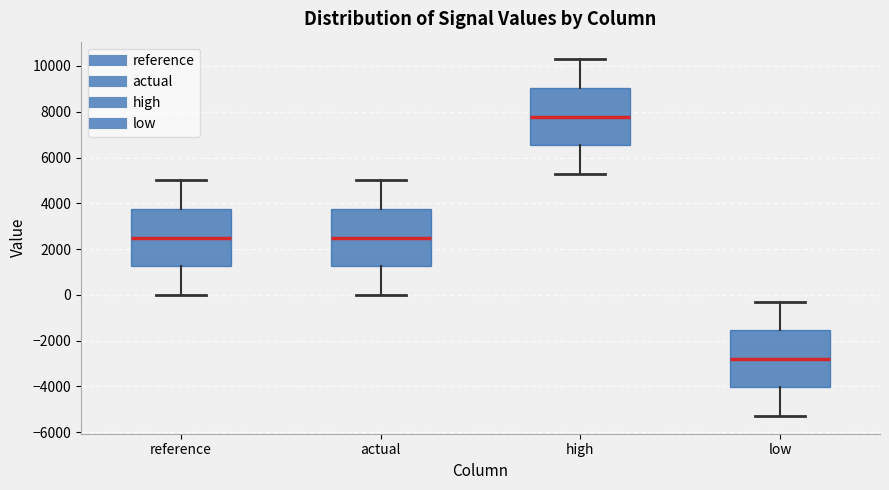

Reading left to right, read every box against the y-axis: the position of its median line, the range the box covers, and the ends of its whiskers. The values are not printed on the chart, so give them approximately, as read against the axis.

reference: median 2400, box 1200 to 3800, whiskers 0 to 5000
actual: median 2400, box 1200 to 3800, whiskers 0 to 5000
high: median 7800, box 6600 to 9000, whiskers 5200 to 10200
low: median -2800, box -4000 to -1600, whiskers -5200 to -200